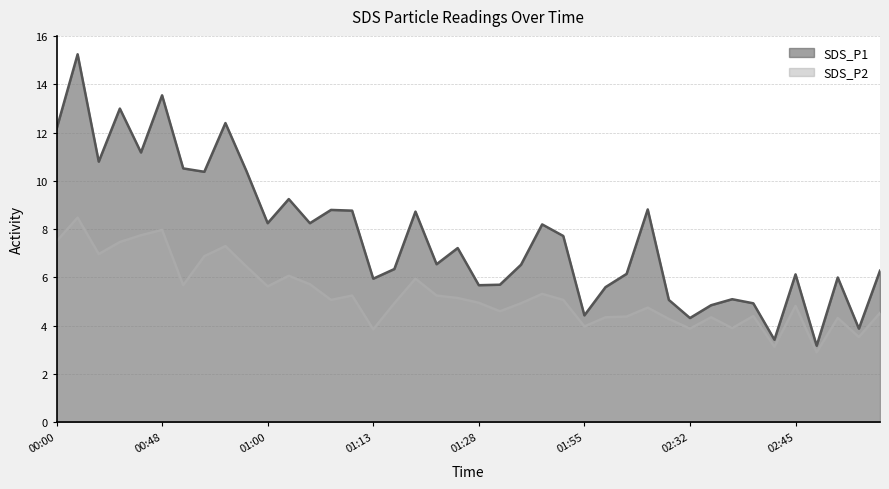

Which series has the largest range (max minus min)?

SDS_P1